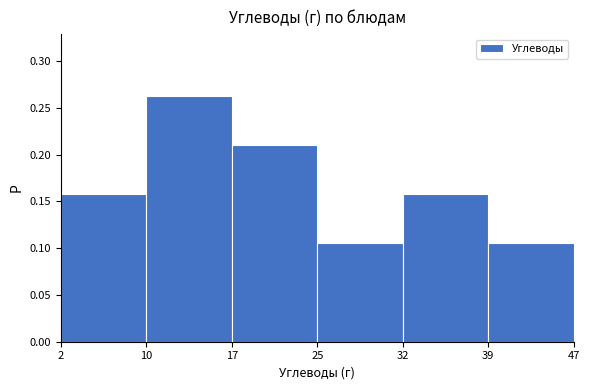

What is the change in value from 2 to 17?

+0.1